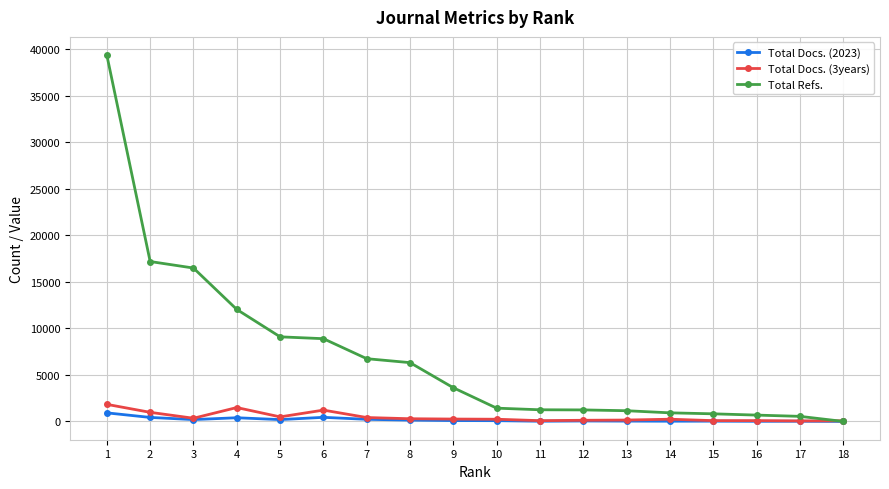

Count the number of data series in this chart.

3